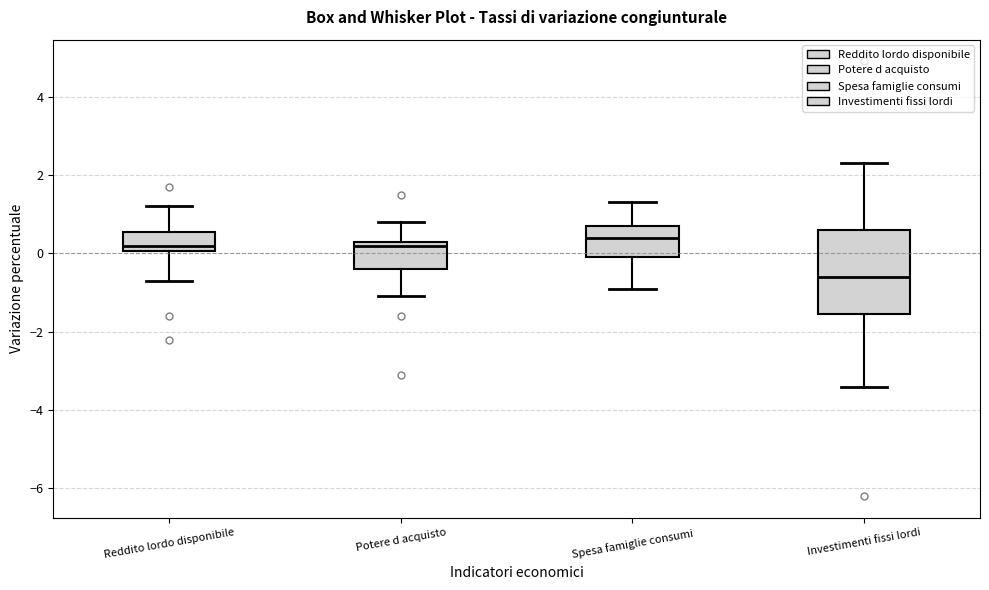

Which box is the tallest, from its lower edge to its upper edge?

Investimenti fissi lordi